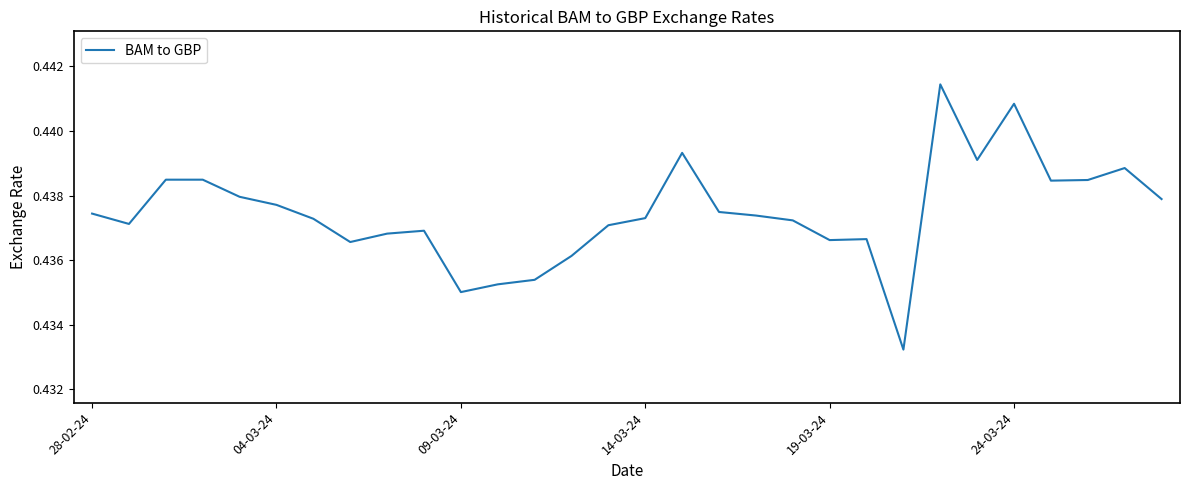

The chart shows a value of 0.2 at 19-03-24. True or false?

False